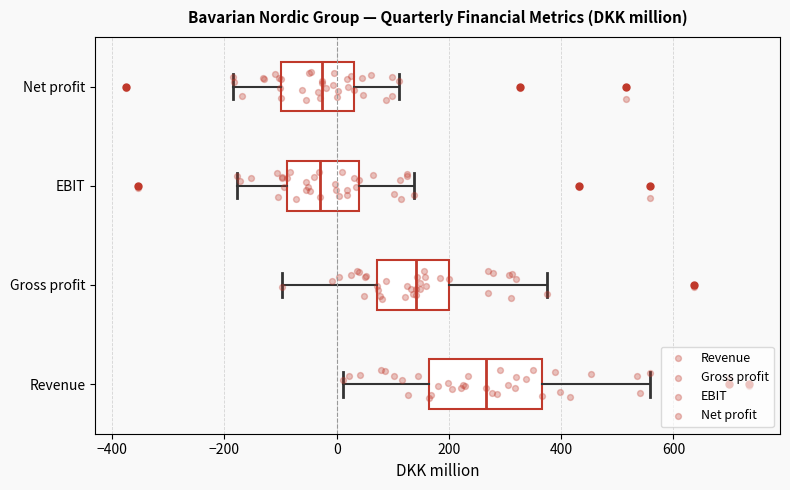

Reading bottom to top, read every box against the x-axis: the position of its median line, the range the box covers, and the ends of its whiskers. The values are not printed on the chart, so give them approximately, as read against the axis.

Revenue: median 260, box 160 to 360, whiskers 20 to 560
Gross profit: median 140, box 80 to 200, whiskers -100 to 380
EBIT: median -20, box -80 to 40, whiskers -180 to 140
Net profit: median -20, box -100 to 40, whiskers -180 to 120